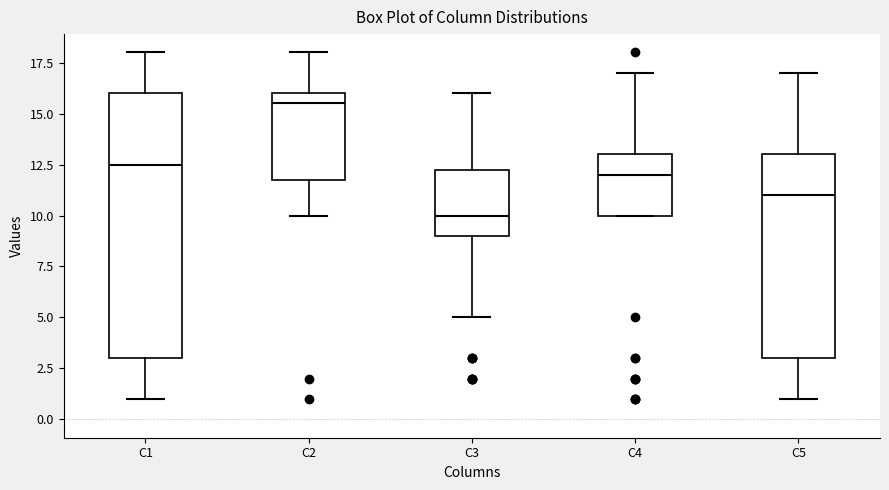

Which box has the highest median line?

C2